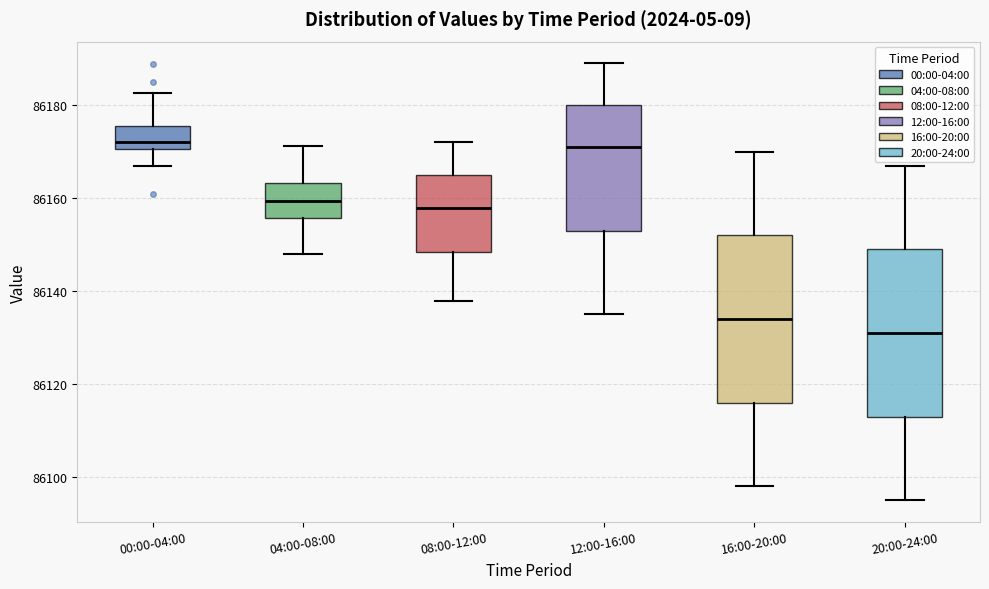

Reading left to right, transcribe this box plot: for each box, give where its median line is, the range the box spans, and where its two whiskers end, as read against the y-axis. The values are not printed on the chart, so give them approximately, as read against the axis.

00:00-04:00: median 86172, box 86170 to 86176, whiskers 86166 to 86182
04:00-08:00: median 86160, box 86156 to 86164, whiskers 86148 to 86172
08:00-12:00: median 86158, box 86148 to 86166, whiskers 86138 to 86172
12:00-16:00: median 86172, box 86154 to 86180, whiskers 86136 to 86190
16:00-20:00: median 86134, box 86116 to 86152, whiskers 86098 to 86170
20:00-24:00: median 86132, box 86114 to 86150, whiskers 86096 to 86168